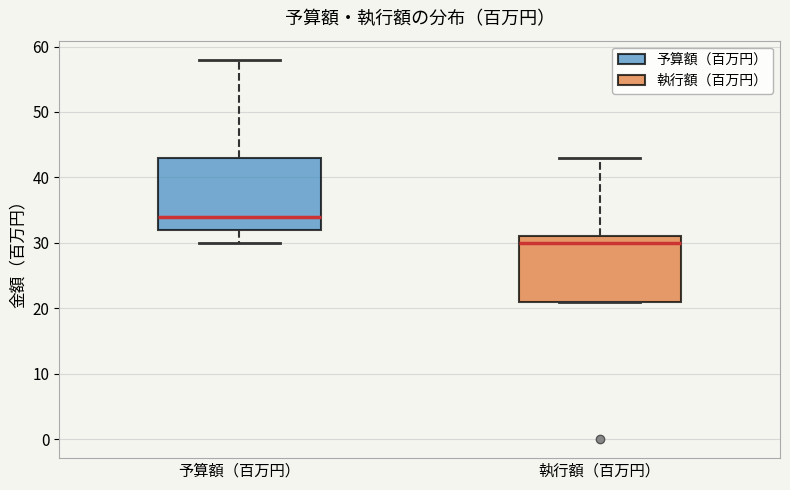

Which box has the lowest median line?

執行額（百万円）